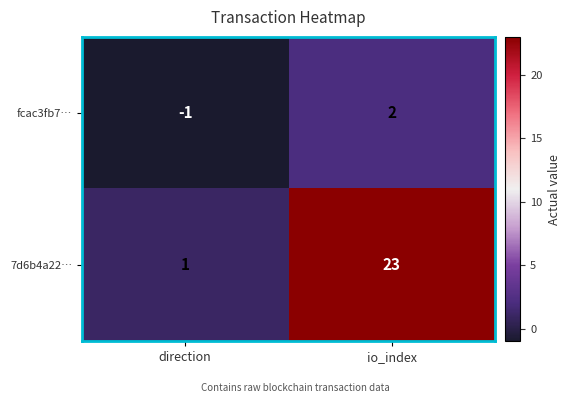

Rank the series by their average value, from lowest to highest.

fcac3fb7…, 7d6b4a22…